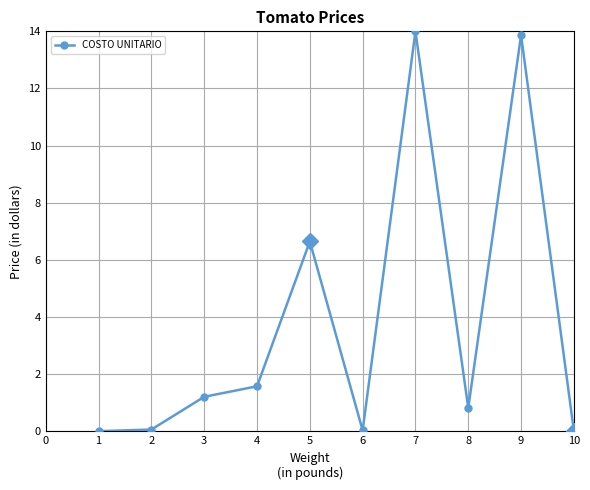

What is the approximate value at 8?

0.8